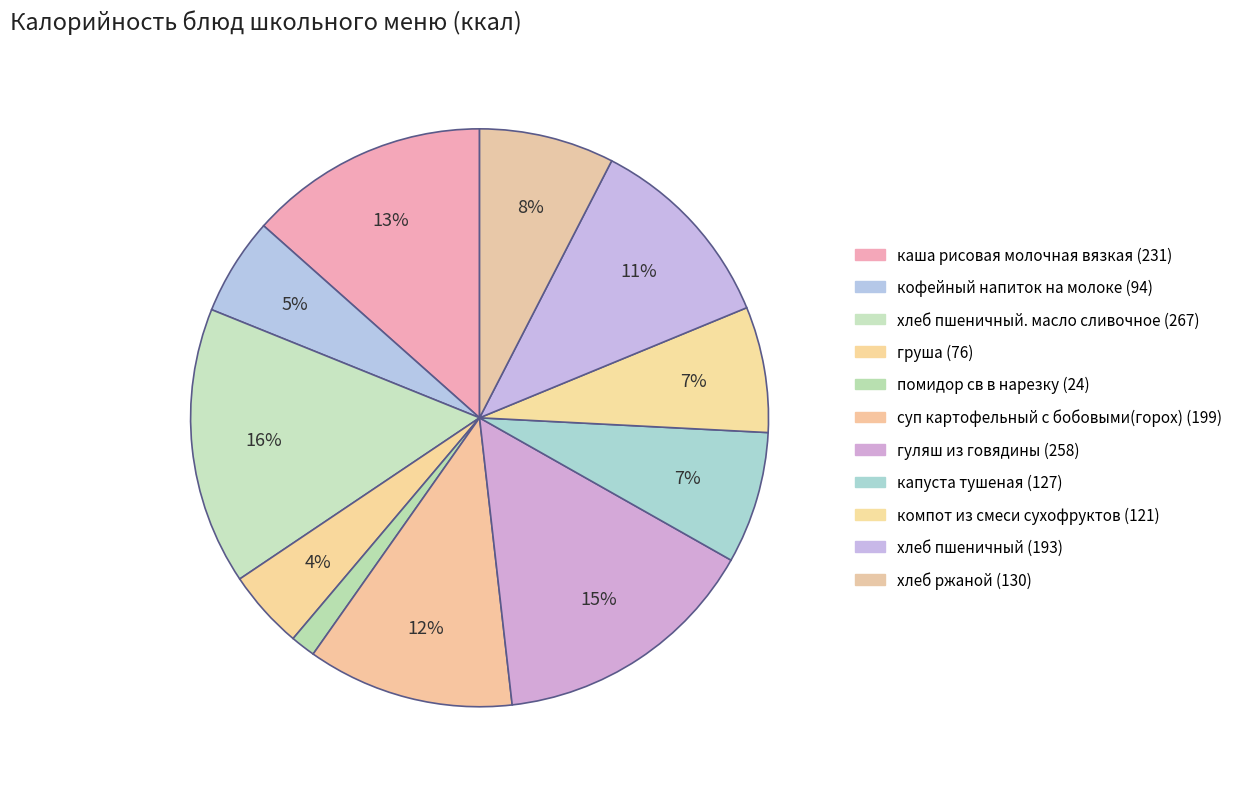

Rank the categories by value from highest to lowest.

хлеб пшеничный. масло сливочное, гуляш из говядины, каша рисовая молочная вязкая, суп картофельный с бобовыми(горох), хлеб пшеничный, хлеб ржаной, капуста тушеная, компот из смеси сухофруктов, кофейный напиток на молоке, груша, помидор св в нарезку